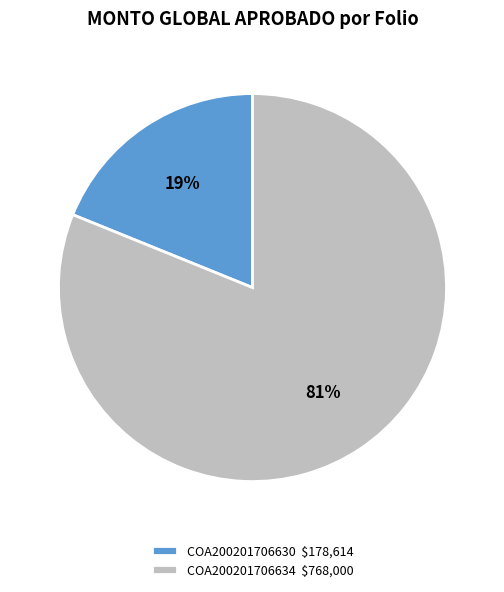

Do COA200201706630 and COA200201706634 together represent more than half of the pie?

Yes